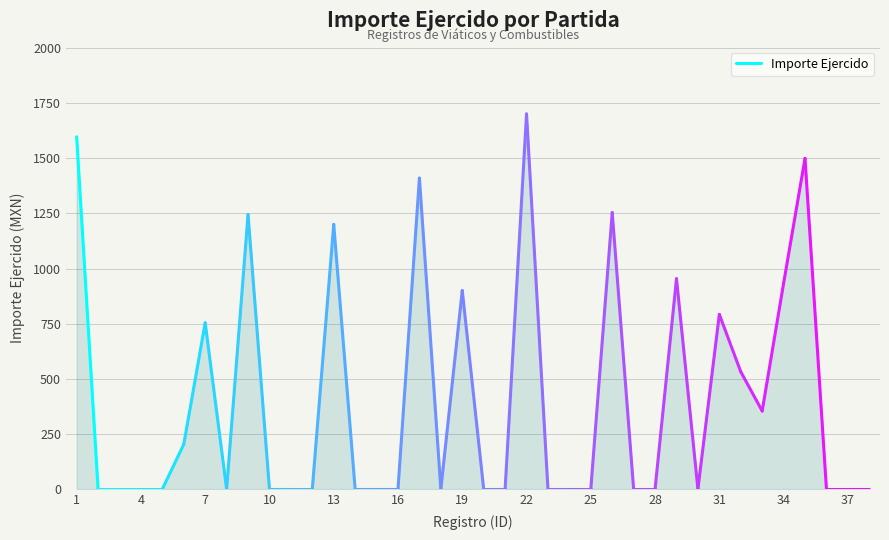

Is it true that the value at 13 is 1200.0?

True